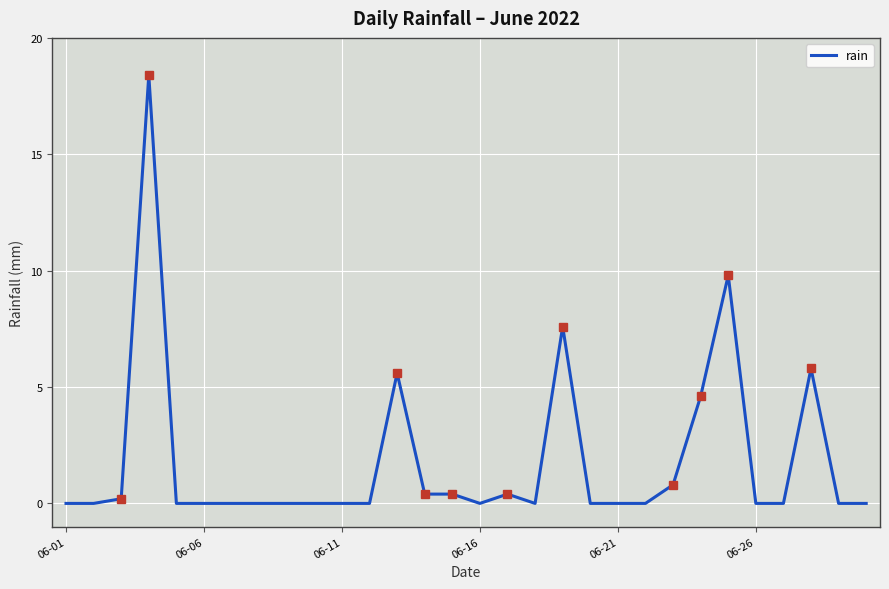

What is the maximum value shown in the chart?

18.4